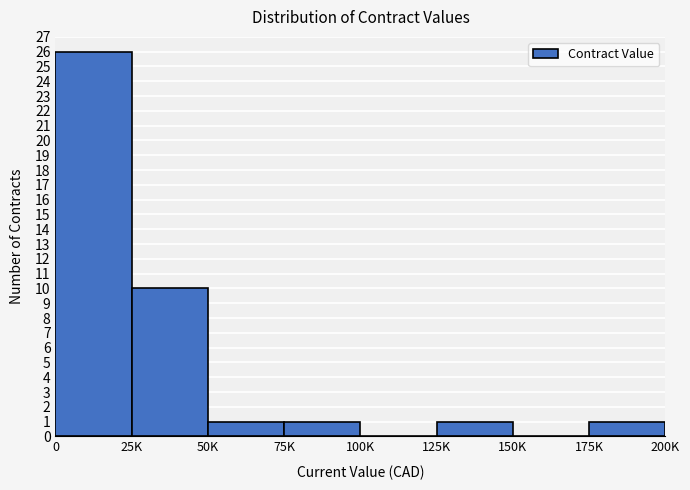

Reading left to right, list all the values displayed in this chart.

0=26	25K=10	50K=1	75K=1	100K=0	125K=1	150K=0	175K=1